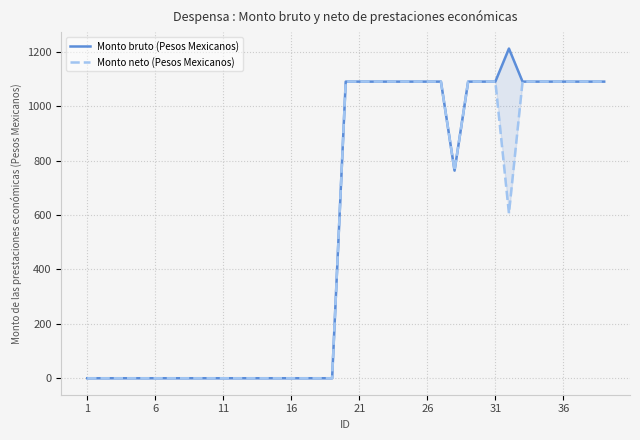

What is the average value of the Monto neto (Pesos Mexicanos) series?

538.7